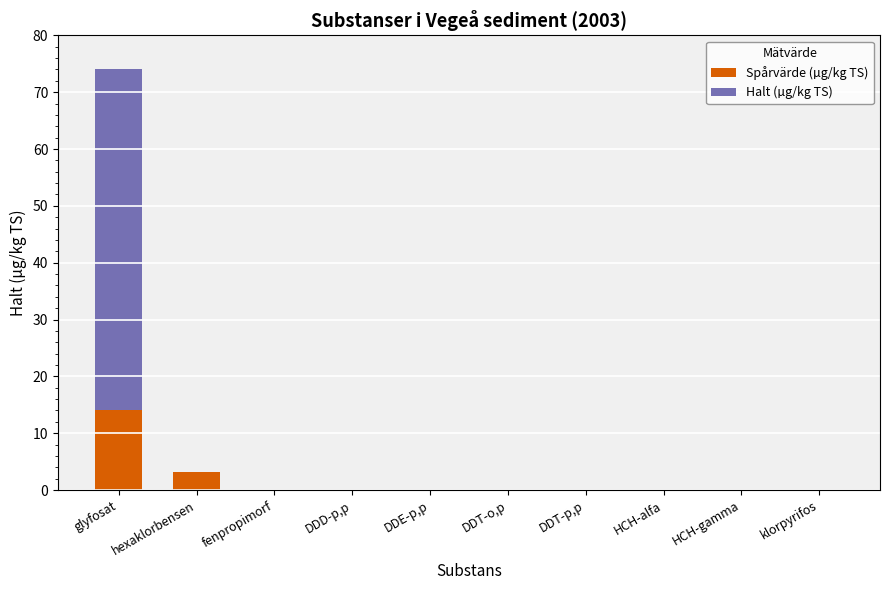

What is the sum of all Spårvärde (µg/kg TS) values?

17.2